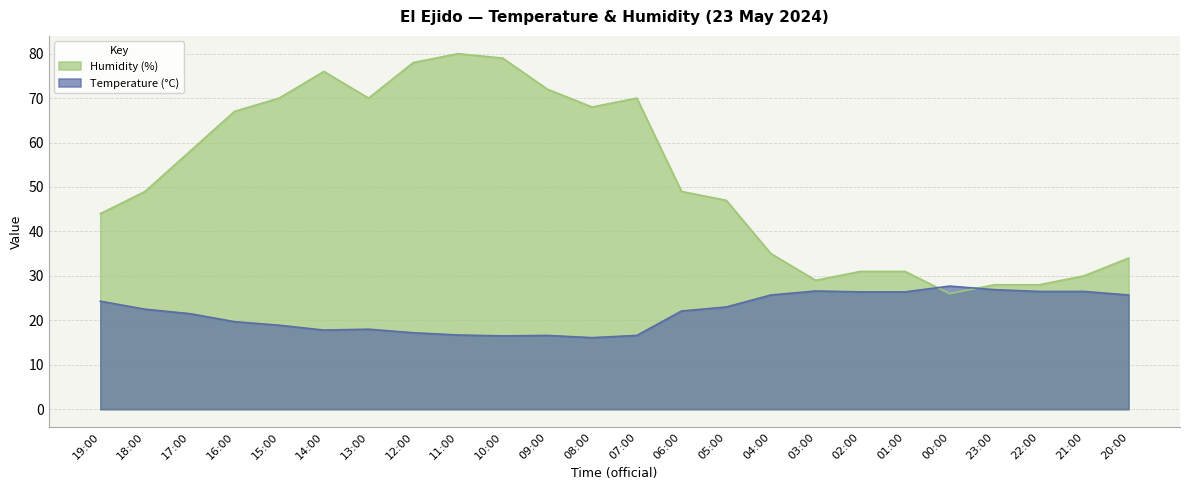

What is the difference between the Humidity (%) values at 12:00 and 05:00?

31.0